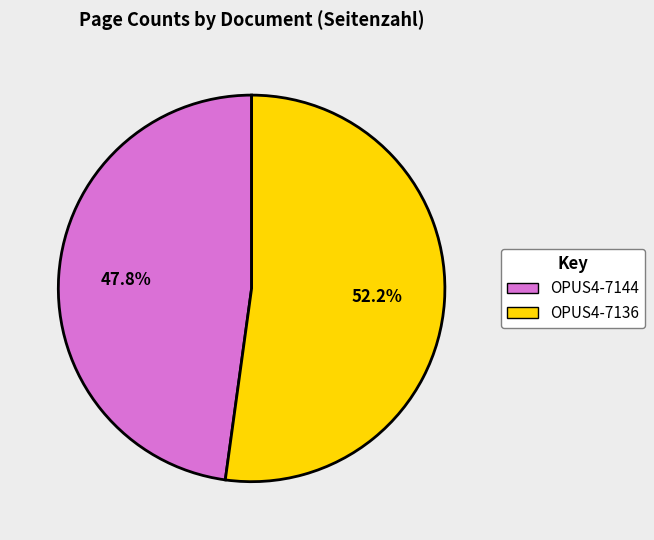

Approximately how many times larger is the value at OPUS4-7144 compared to OPUS4-7136?

0.9